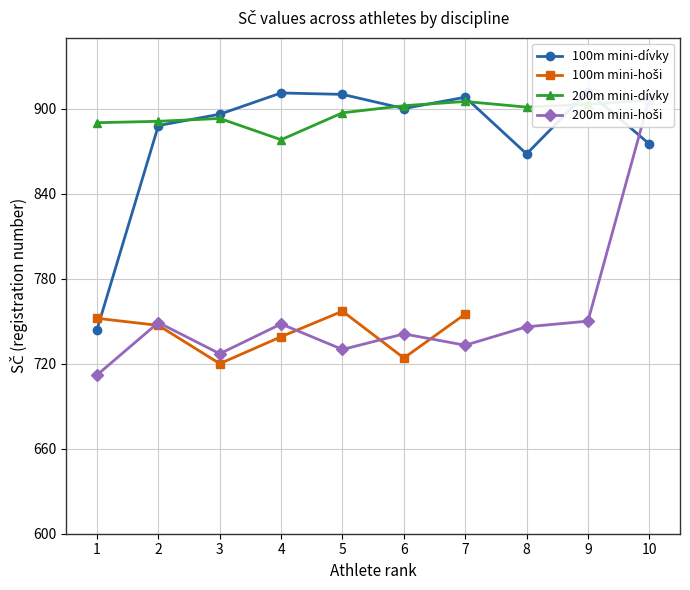

Which series has the largest total across all categories?

200m mini-dívky